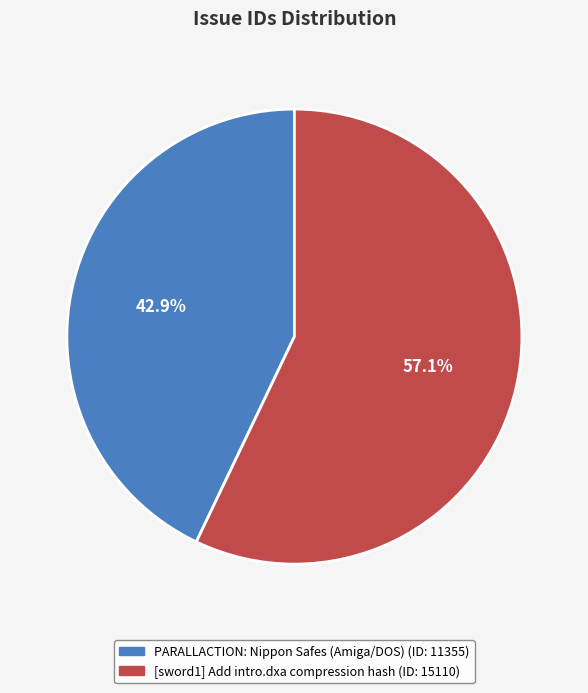

The [sword1] Add intro.dxa compression hash slice represents 63% of the pie. True or false?

False